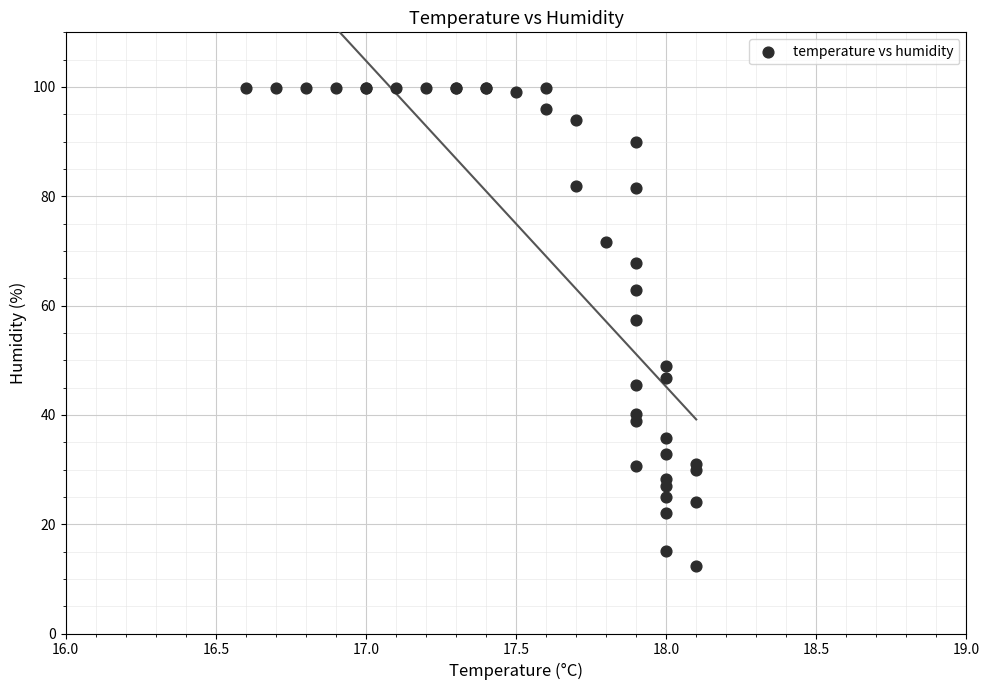

What Y value in the scatter plot is closest to 56?

57.4